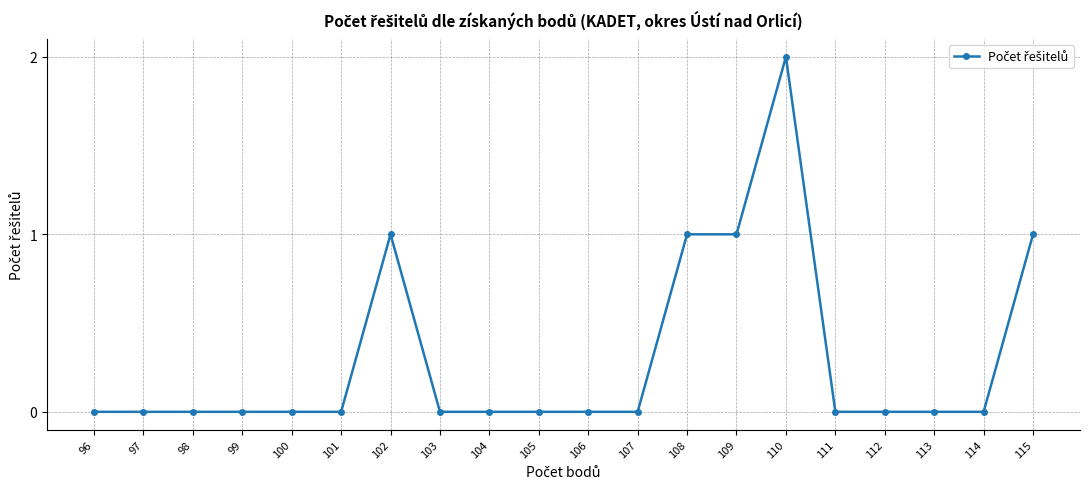

How many values are between 0 and 1?

19